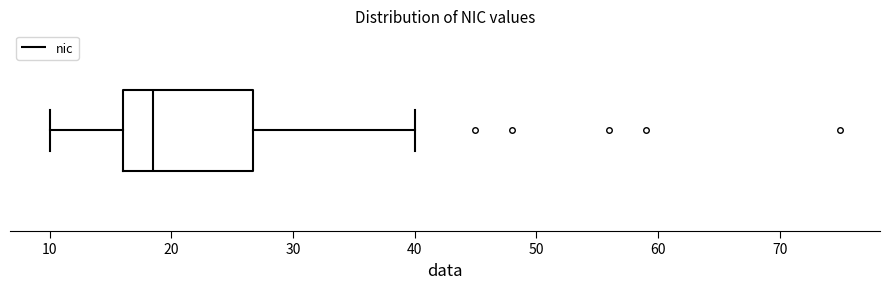

Where is the right edge of the box on the x-axis? The values are not printed on the chart, so give them approximately, as read against the axis.

27